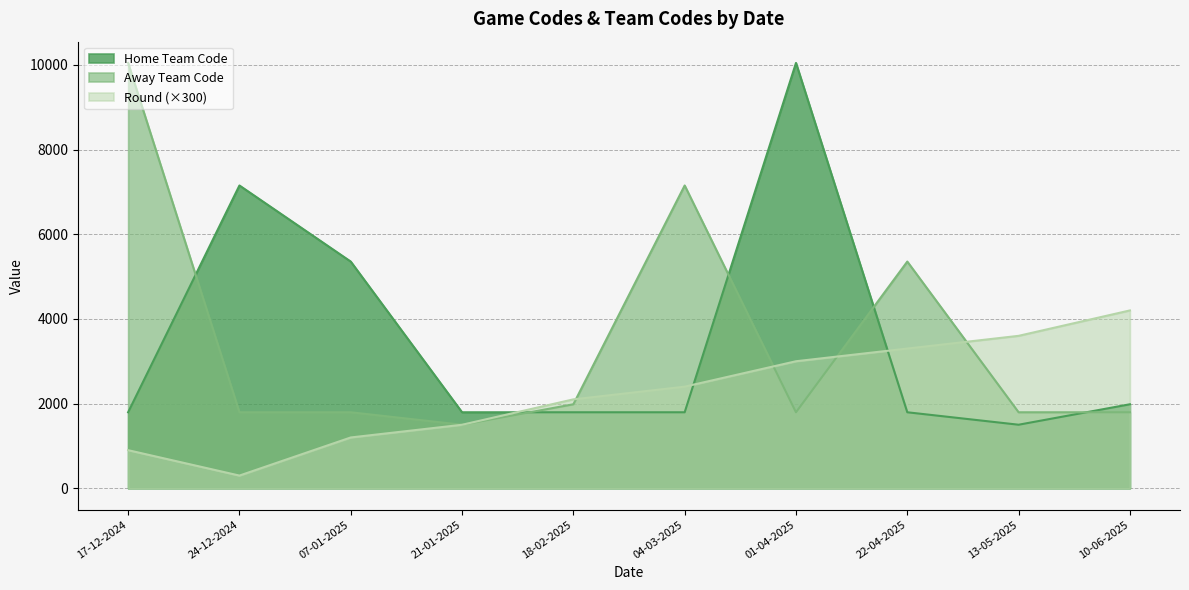

Is the value of Home Team Code at 04-03-2025 greater than the value of Code at 22-04-2025?

No